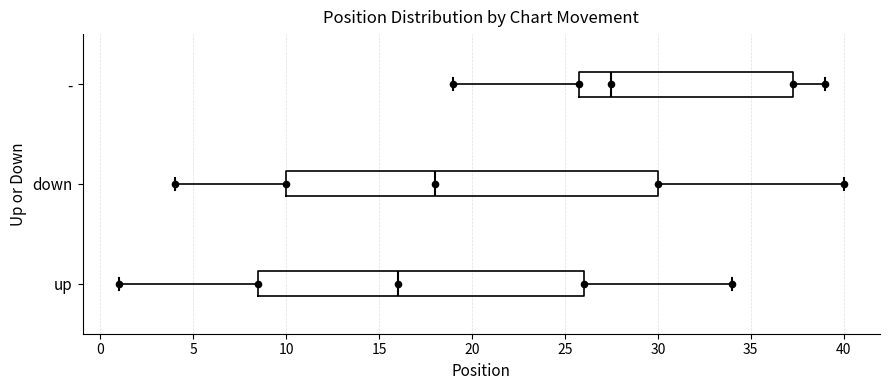

Which box has the furthest to the right median line?

-